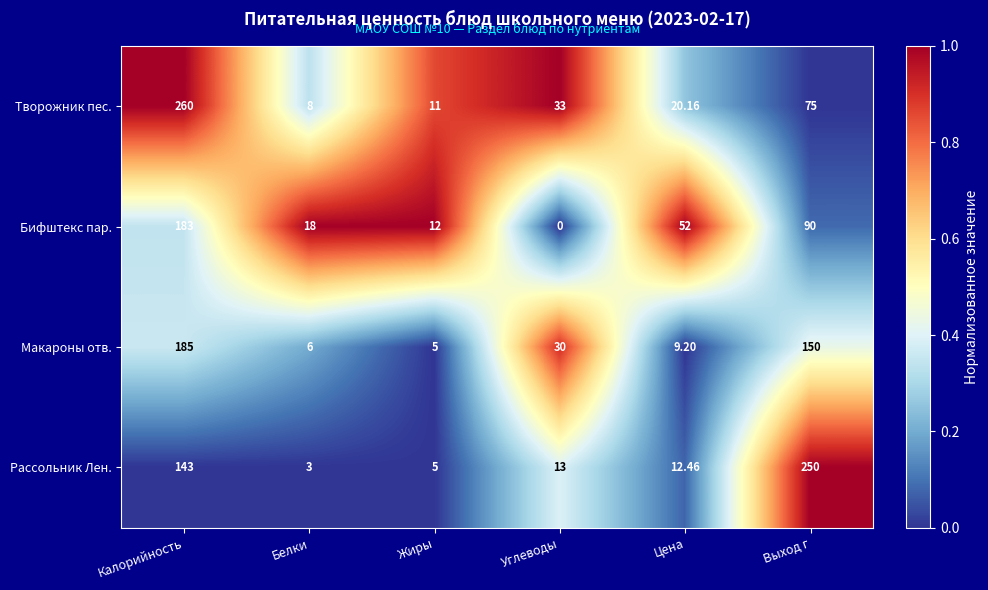

List the series in order of their peak value, lowest first.

Бифштекс пар., Макароны отв., Рассольник Лен., Творожник пес.